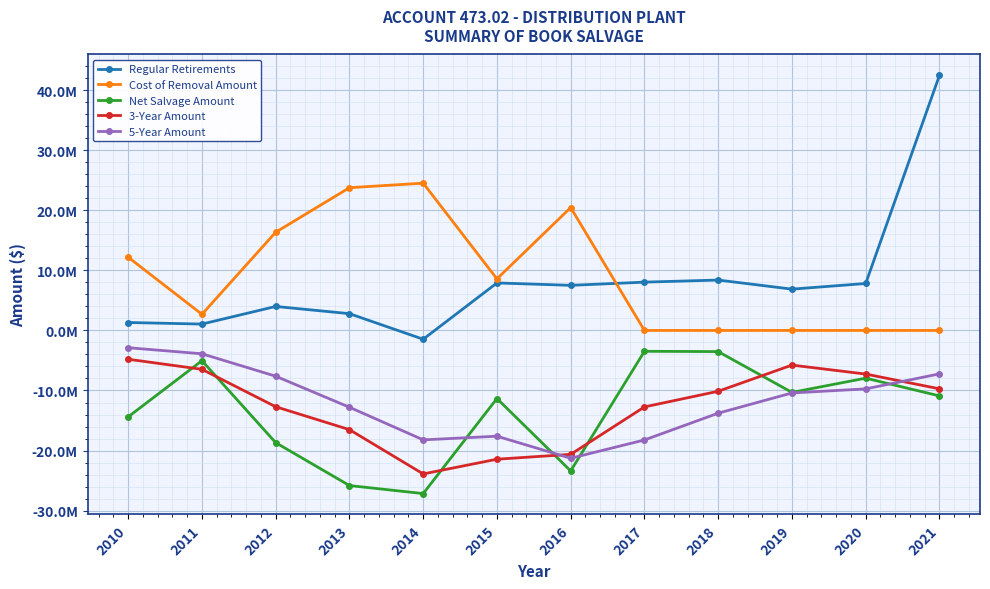

True or false: Regular Retirements and Net Salvage Amount intersect in this chart.

False